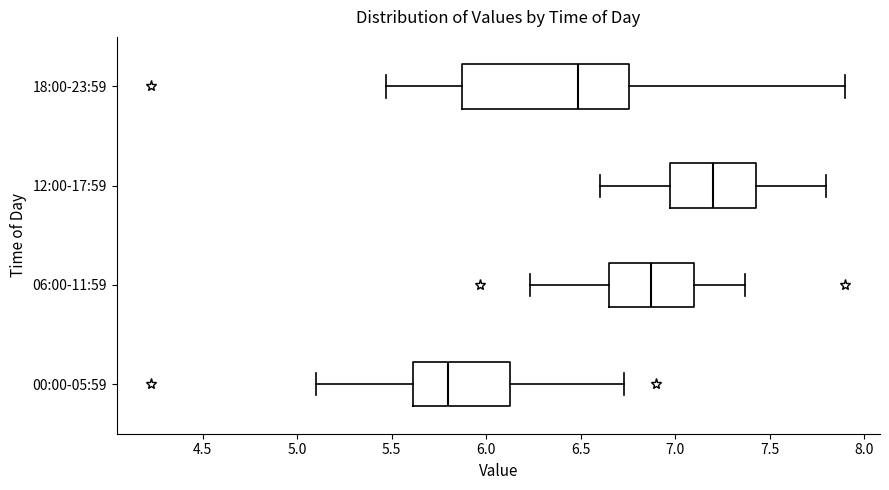

Which box has the furthest to the left median line?

00:00-05:59